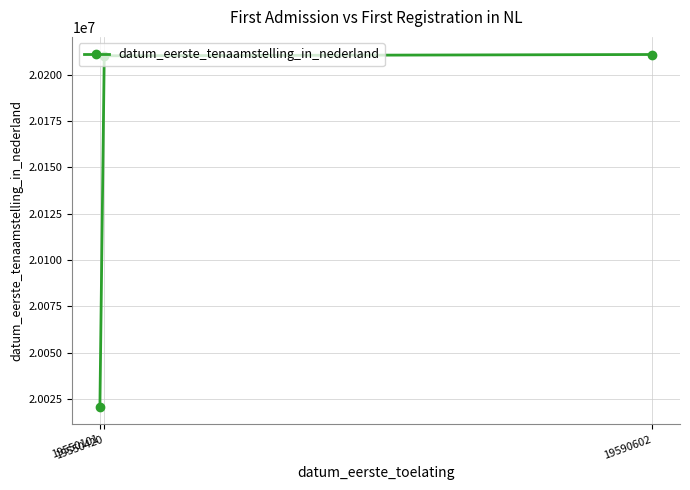

What is the greatest value displayed?

20210915